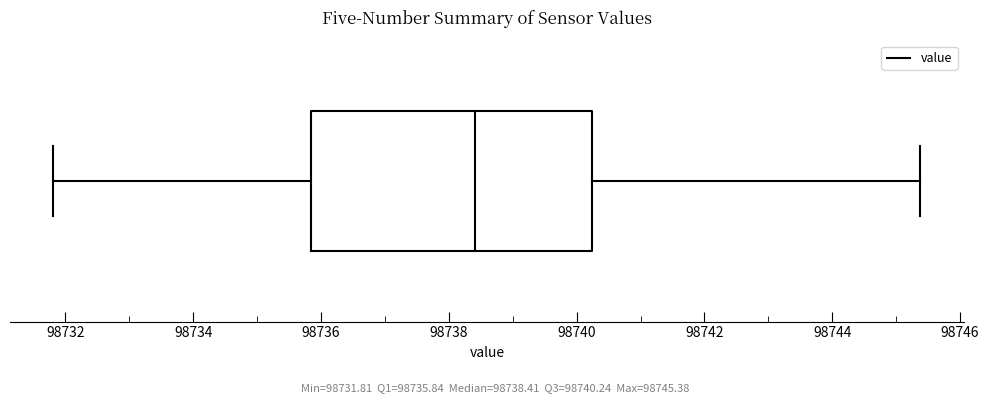

Read this box plot against the x-axis: the position of the median line, the range covered by the box, and the ends of both whiskers. The values are not printed on the chart, so give them approximately, as read against the axis.

median 98738.4, box 98735.8 to 98740.2, whiskers 98731.8 to 98745.4